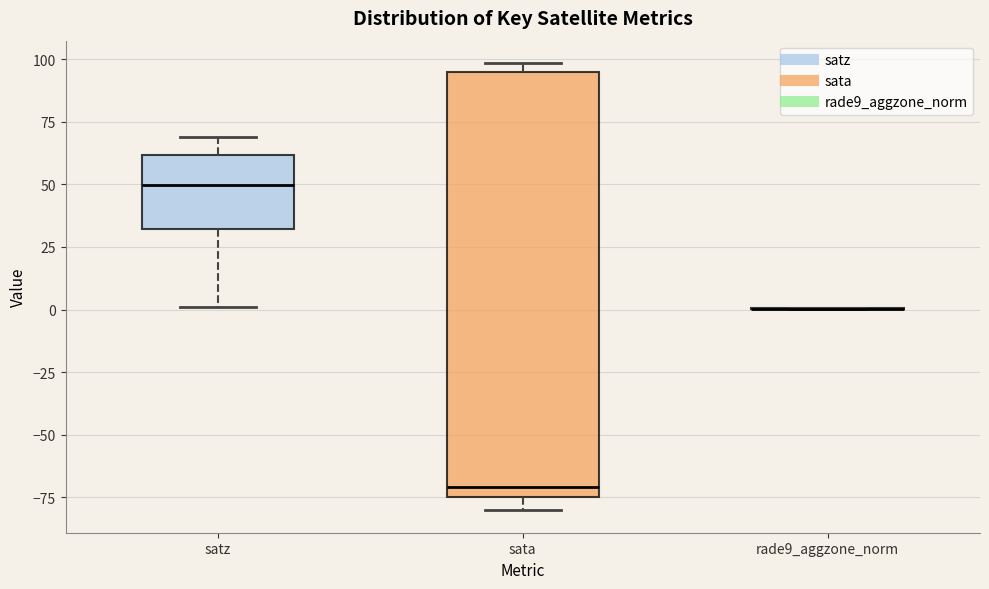

Comparing the boxes themselves (not the whiskers), which one is the tallest?

sata